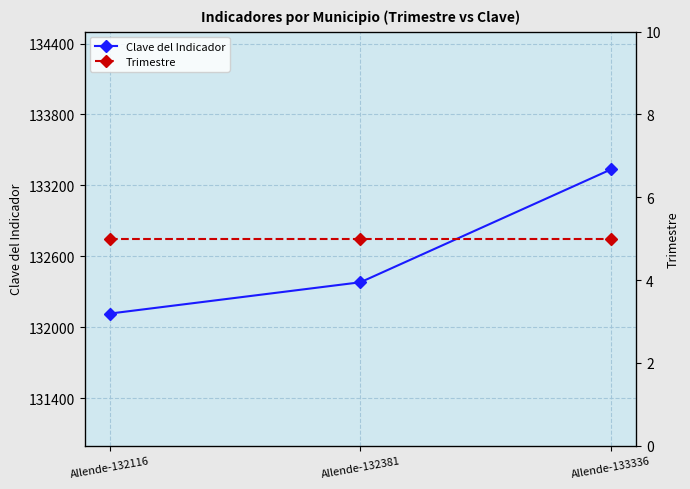

Reading left to right, extract all data points from this chart.

Clave del Indicador: 132116	132381	133336
Trimestre: 5	5	5